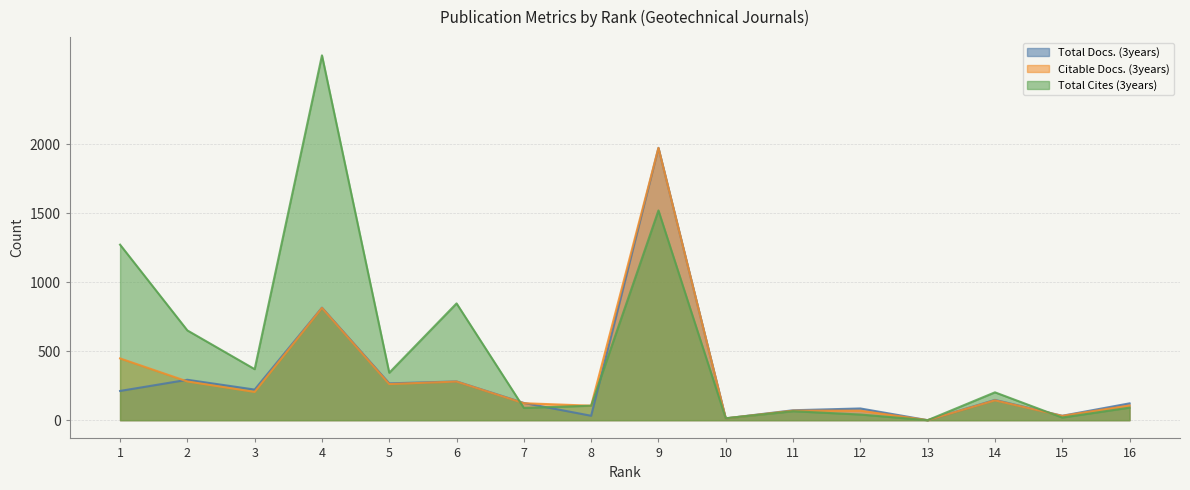

Rank the series at 16 from highest to lowest value.

Total Docs. (3years), Citable Docs. (3years), Total Cites (3years)